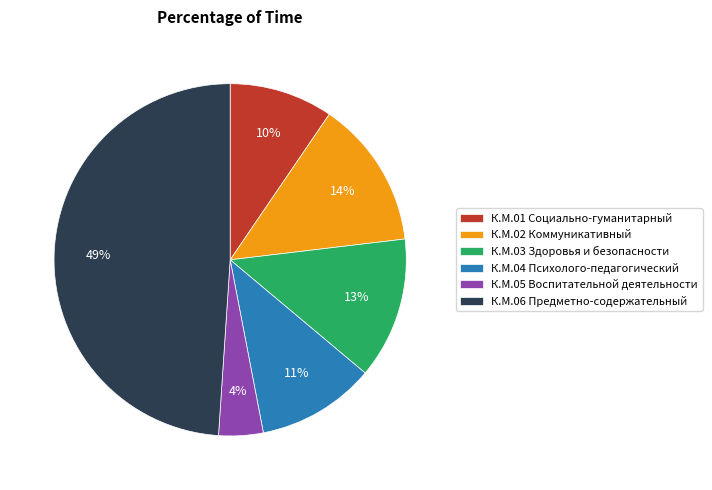

To the nearest percent, what is the difference between the К.М.06 Предметно-содержательный and К.М.05 Воспитательной деятельности slice percentages?

45%